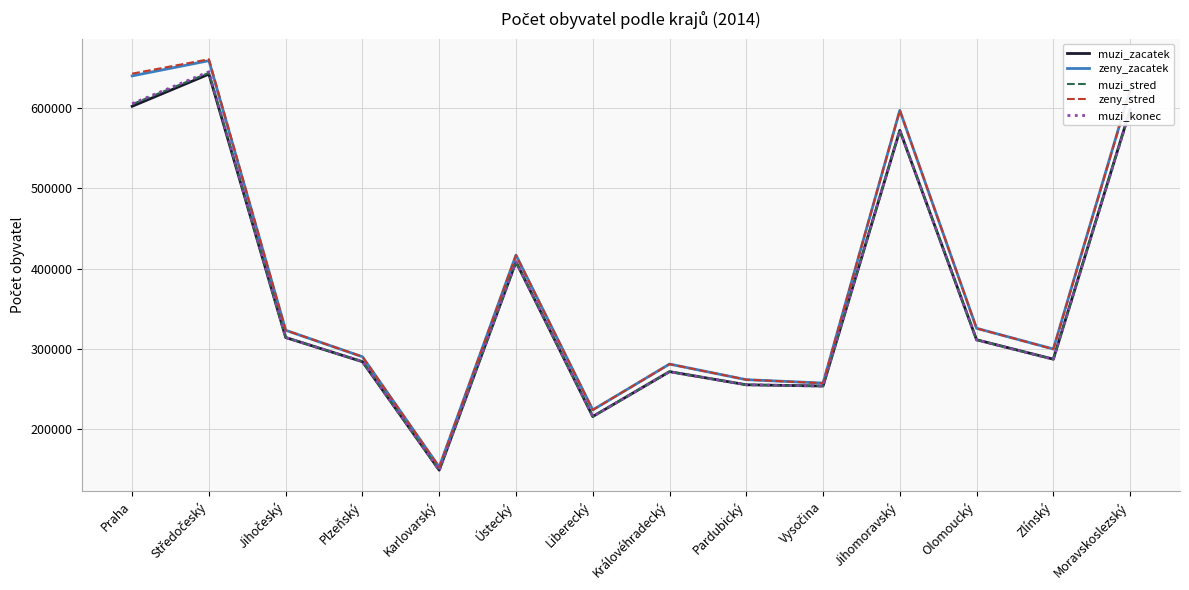

What is the minimum value for muzi_stred?

148061